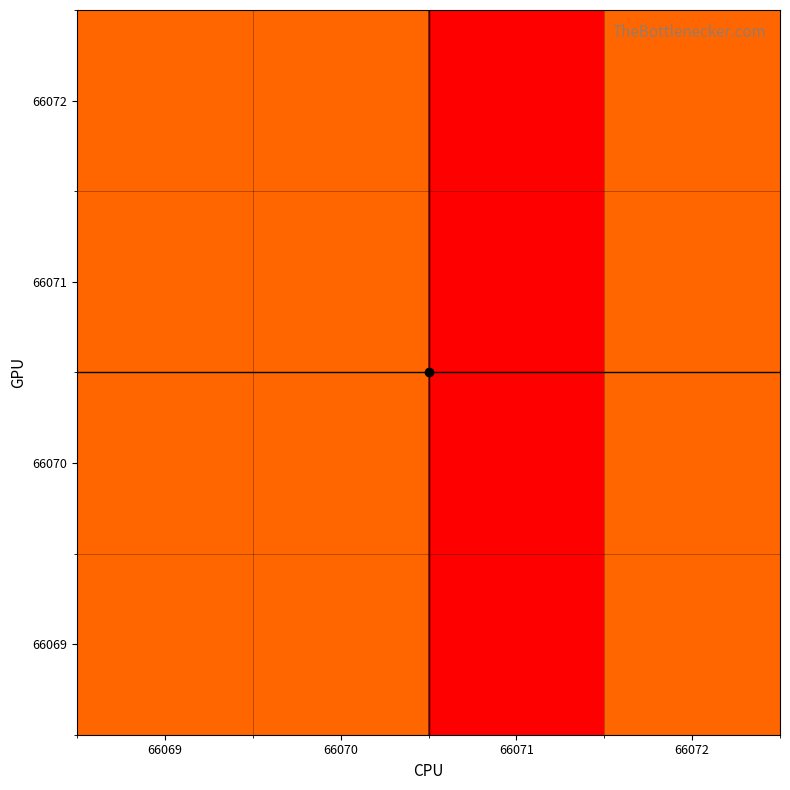

At how many categories does at least one series exceed 0?

4